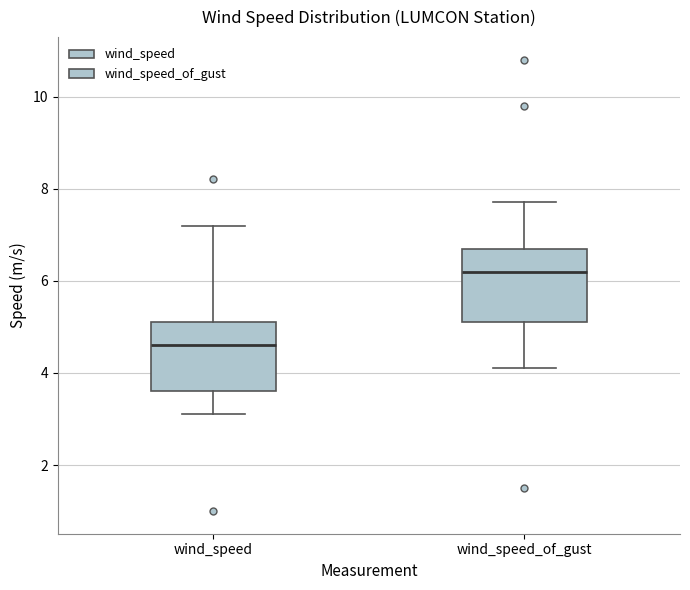

Where does the lower whisker of the box for wind_speed_of_gust end on the y-axis? The values are not printed on the chart, so give them approximately, as read against the axis.

4.2